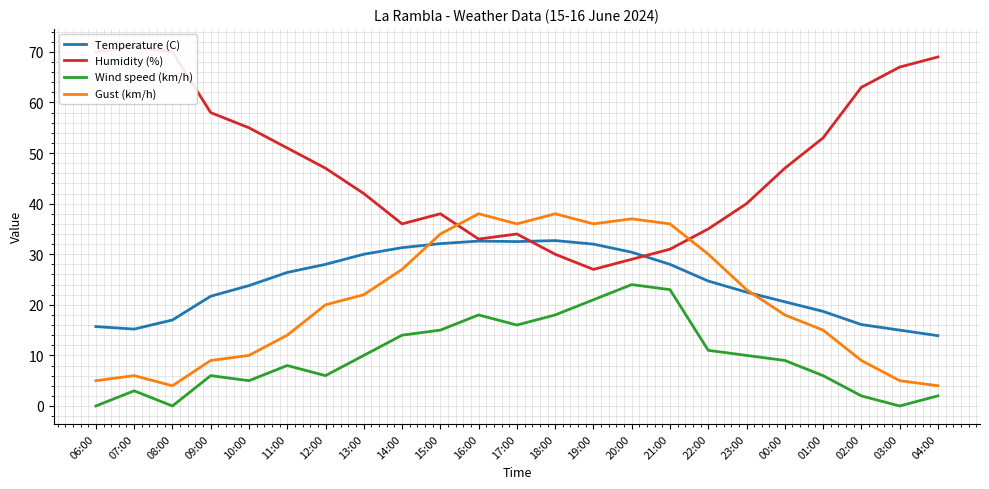

Between which two adjacent categories do Gust (km/h) and Temperature (C) first intersect?

14:00 and 15:00